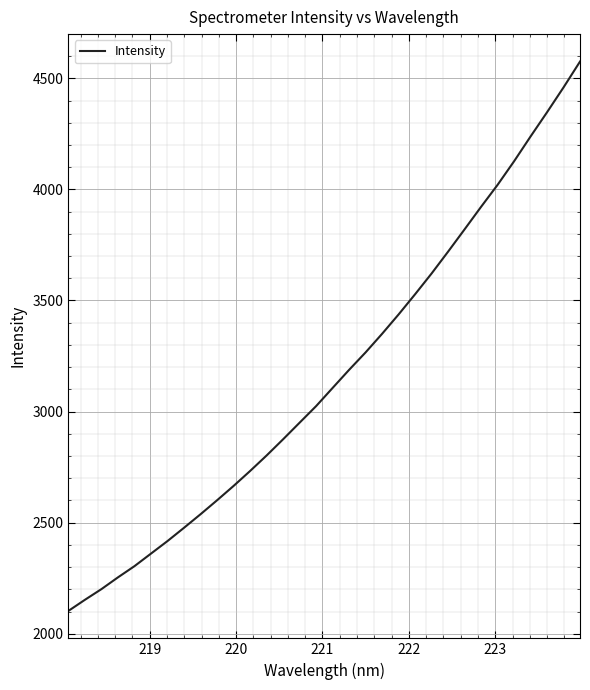

What is the difference between the maximum and minimum values?

2472.4